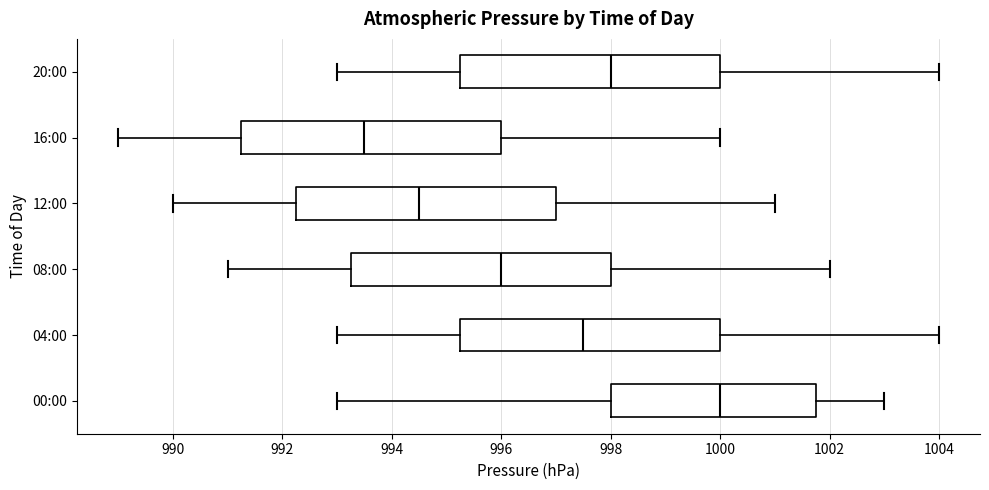

Reading bottom to top, transcribe this box plot: for each box, give where its median line is, the range the box spans, and where its two whiskers end, as read against the x-axis. The values are not printed on the chart, so give them approximately, as read against the axis.

00:00: median 1000.0, box 998.0 to 1001.8, whiskers 993.0 to 1003.0
04:00: median 997.6, box 995.2 to 1000.0, whiskers 993.0 to 1004.0
08:00: median 996.0, box 993.2 to 998.0, whiskers 991.0 to 1002.0
12:00: median 994.6, box 992.2 to 997.0, whiskers 990.0 to 1001.0
16:00: median 993.6, box 991.2 to 996.0, whiskers 989.0 to 1000.0
20:00: median 998.0, box 995.2 to 1000.0, whiskers 993.0 to 1004.0